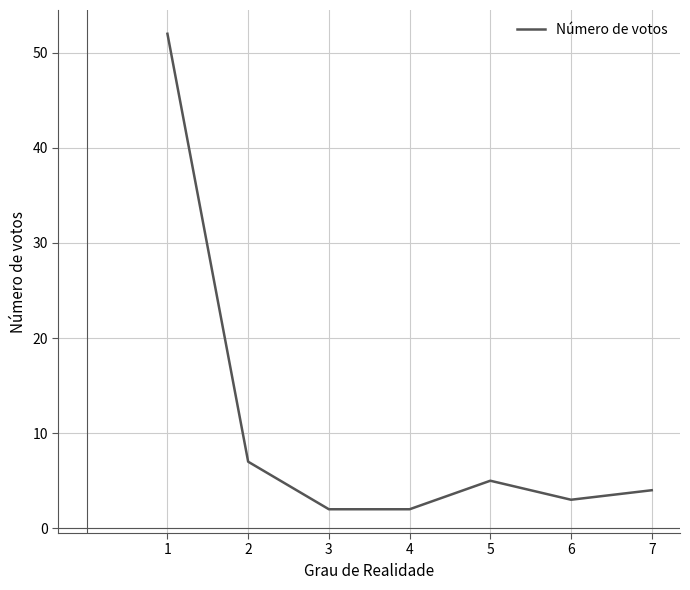

Is it true that the value at 7 is 6?

False